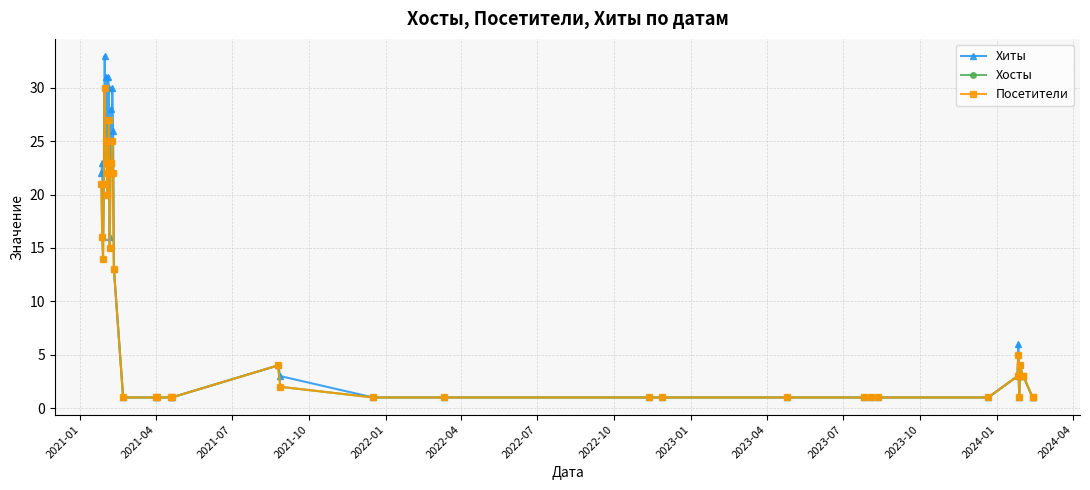

Is this an area chart (filled region under the line)?

No